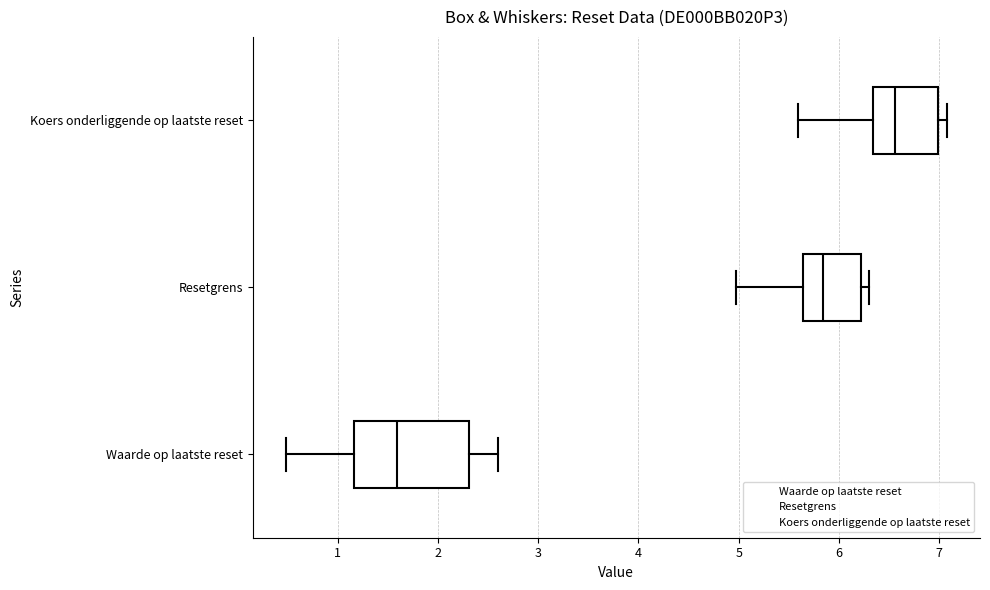

Reading bottom to top, transcribe this box plot: for each box, give where its median line is, the range the box spans, and where its two whiskers end, as read against the x-axis. The values are not printed on the chart, so give them approximately, as read against the axis.

Waarde op laatste reset: median 1.6, box 1.2 to 2.3, whiskers 0.5 to 2.6
Resetgrens: median 5.8, box 5.6 to 6.2, whiskers 5.0 to 6.3
Koers onderliggende op laatste reset: median 6.6, box 6.3 to 7.0, whiskers 5.6 to 7.1